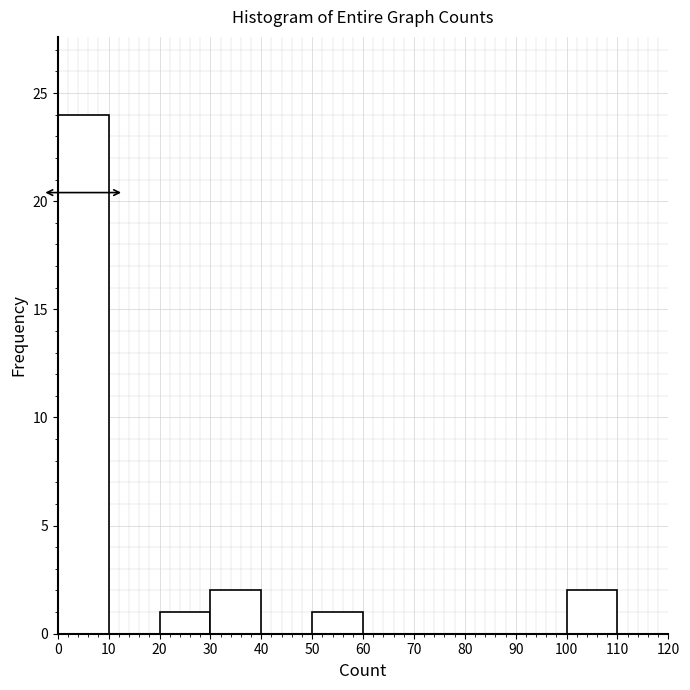

Reading left to right, list every bar in this chart as the range it spans on the x-axis followed by its height. The values are not printed on the chart, so give them approximately, as read against the axis.

0 to 10: 24
10 to 20: 0
20 to 30: 1
30 to 40: 2
40 to 50: 0
50 to 60: 1
60 to 70: 0
70 to 80: 0
80 to 90: 0
90 to 100: 0
100 to 110: 2
110 to 120: 0